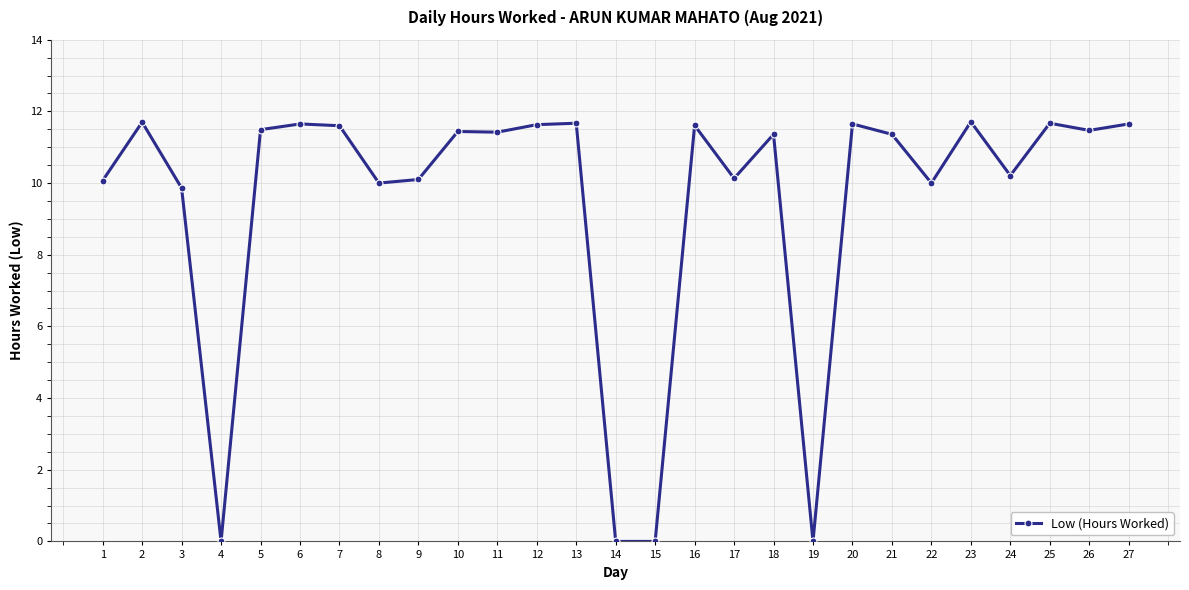

What is the value of the 3rd point from the left?

9.9